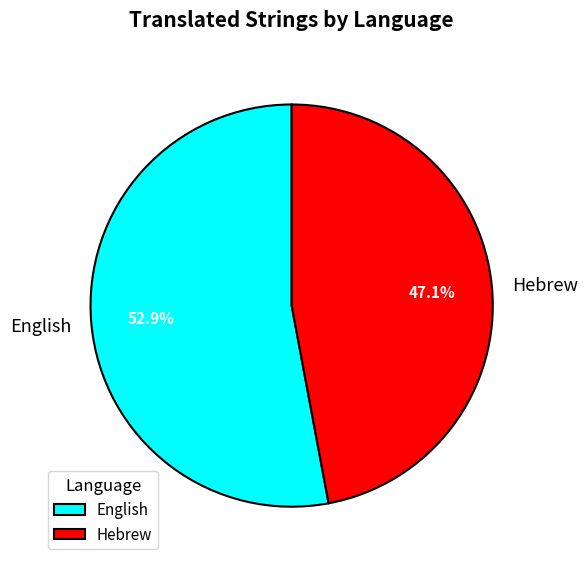

Rank the categories by value from highest to lowest.

English, Hebrew